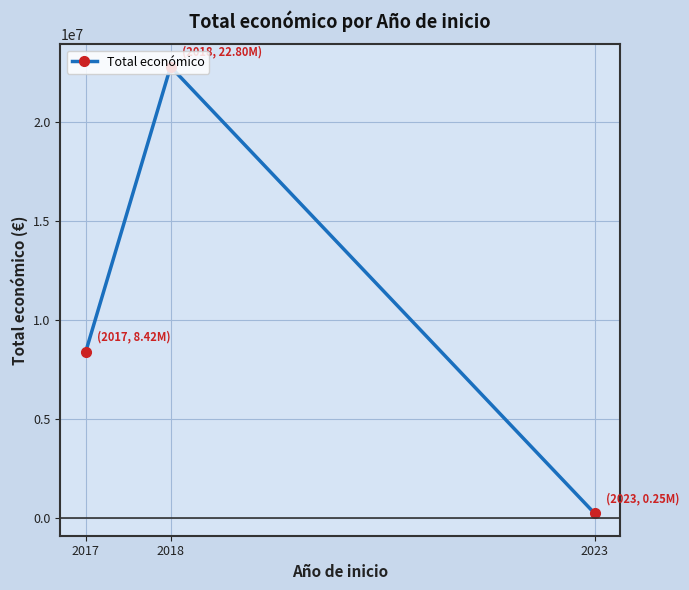

Does the chart display data point markers on the line(s)?

Yes